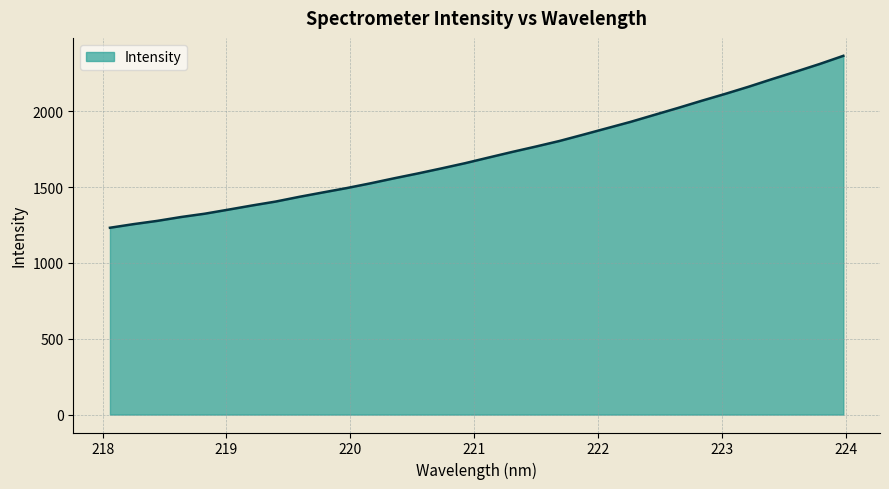

What is the difference between the maximum and minimum values?

1133.3